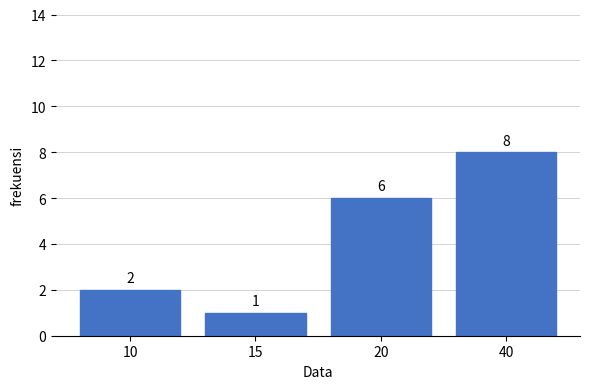

Reading left to right, extract all data points from this chart.

10=2	15=1	20=6	40=8